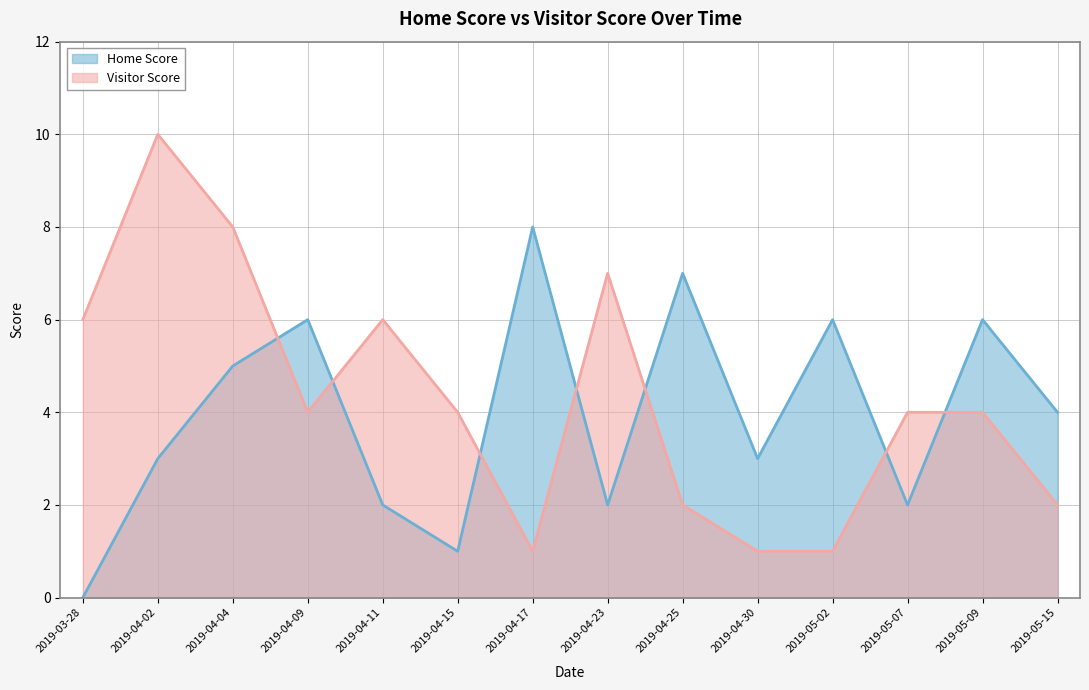

Reading left to right, what are all the values shown in this chart?

Home Score: 0	3	5	6	2	1	8	2	7	3	6	2	6	4
Visitor Score: 6	10	8	4	6	4	1	7	2	1	1	4	4	2